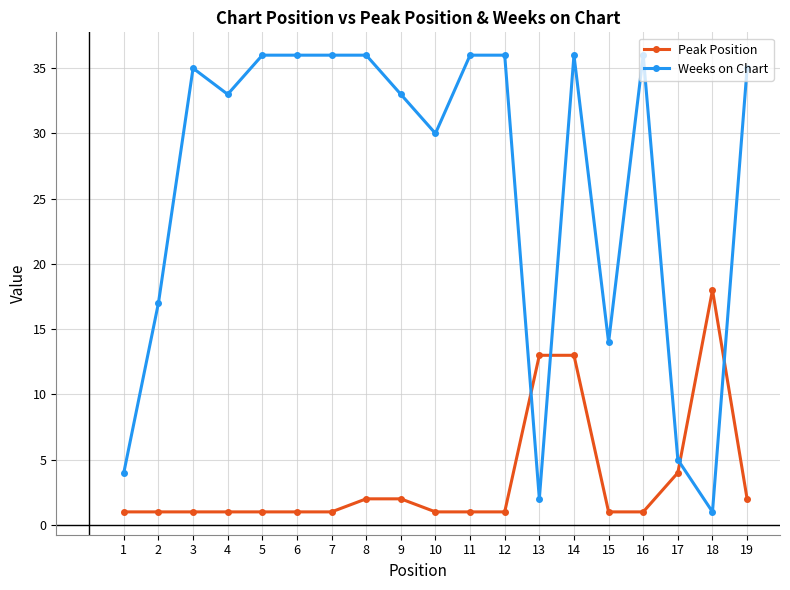

Which series has the widest spread of values?

Weeks on Chart